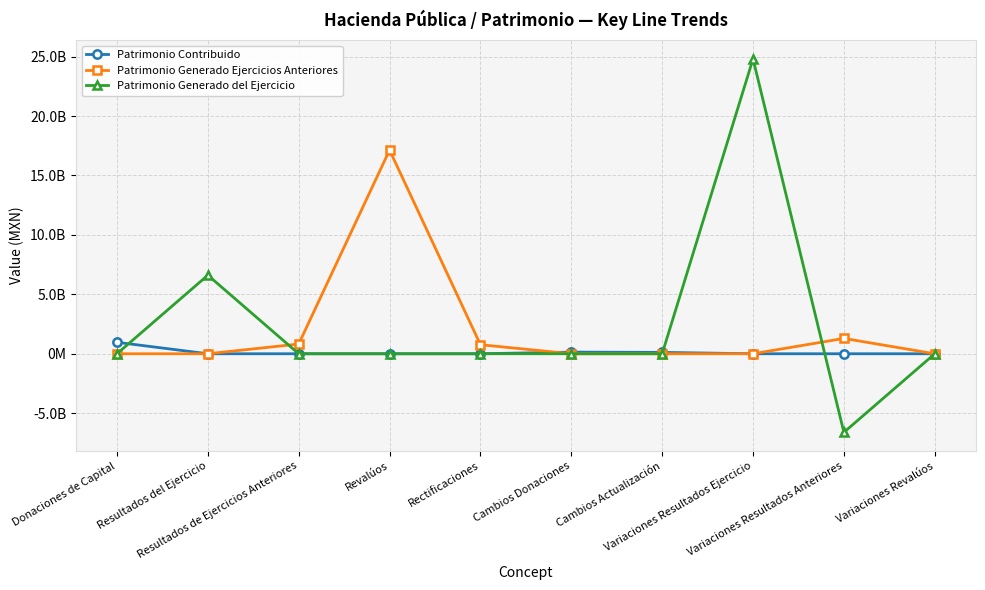

Is this an area chart (filled region under the line)?

No